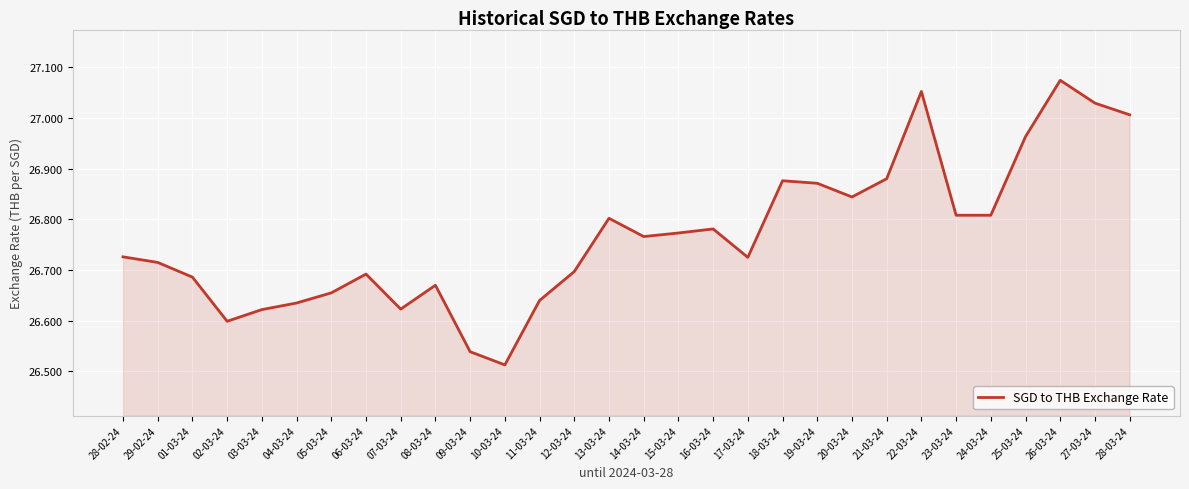

How many series are shown in this chart?

1